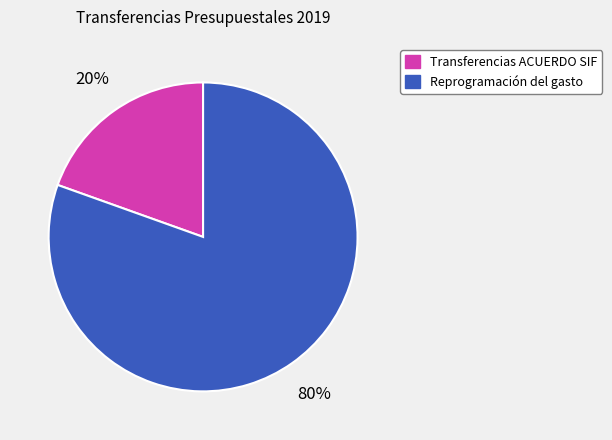

Combined, do Reprogramación del gasto and Transferencias ACUERDO SIF account for over 50%?

Yes